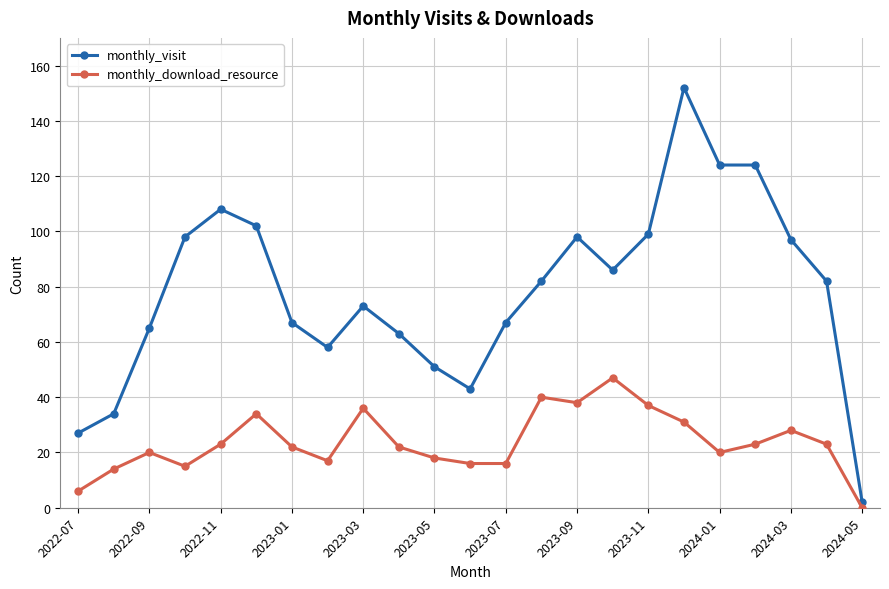

What is the maximum value for monthly_download_resource?

47